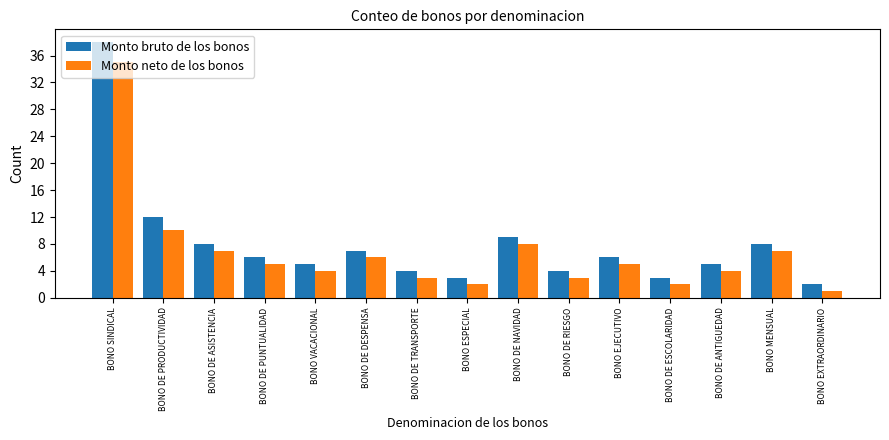

Rank the series by their maximum value, from highest to lowest.

Monto bruto de los bonos, Monto neto de los bonos